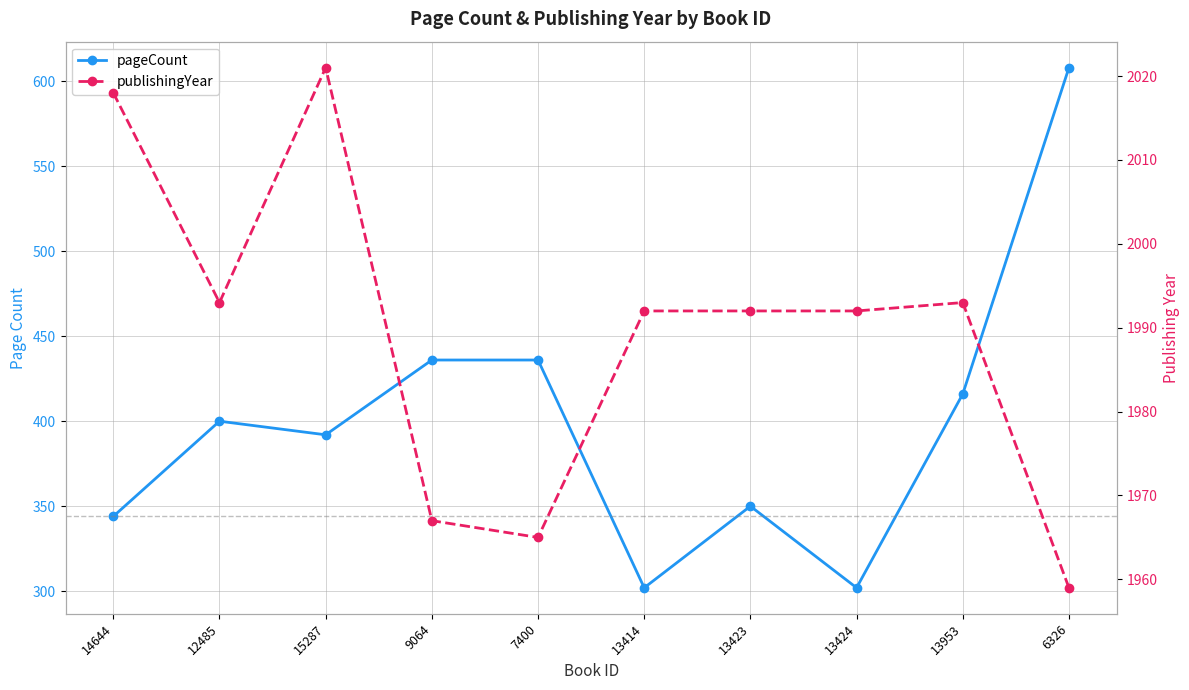

Reading right to left, extract all data points from this chart.

pageCount: 6326=608	13953=416	13424=302	13423=350	13414=302	7400=436	9064=436	15287=392	12485=400	14644=344
publishingYear: 6326=1959	13953=1993	13424=1992	13423=1992	13414=1992	7400=1965	9064=1967	15287=2021	12485=1993	14644=2018